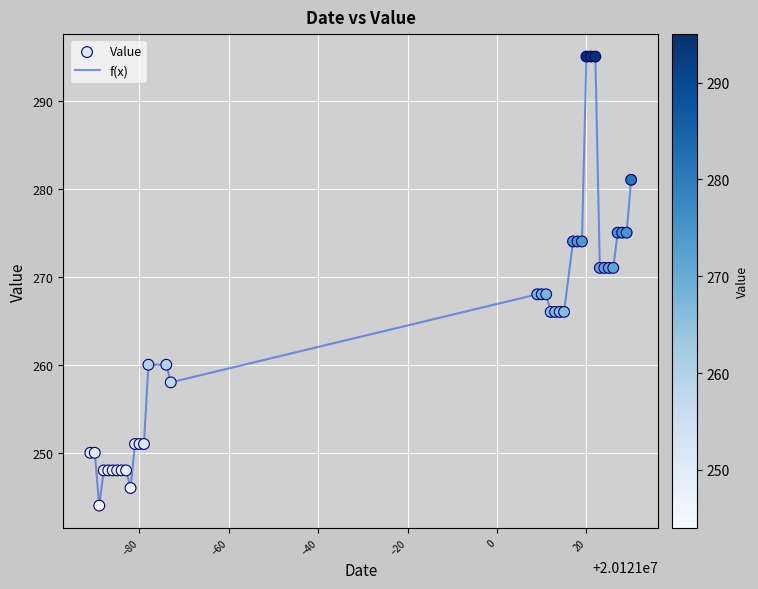

What is the smallest value displayed?

244